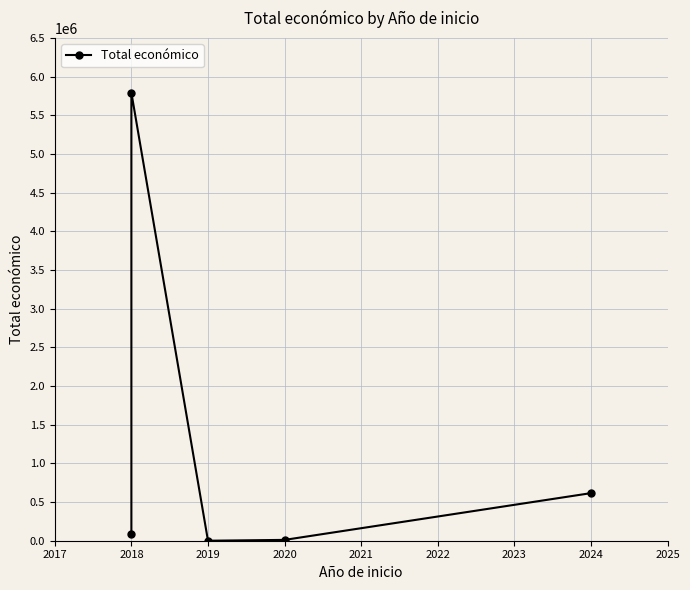

Is it true that the value at 2018 is 8747591?

False